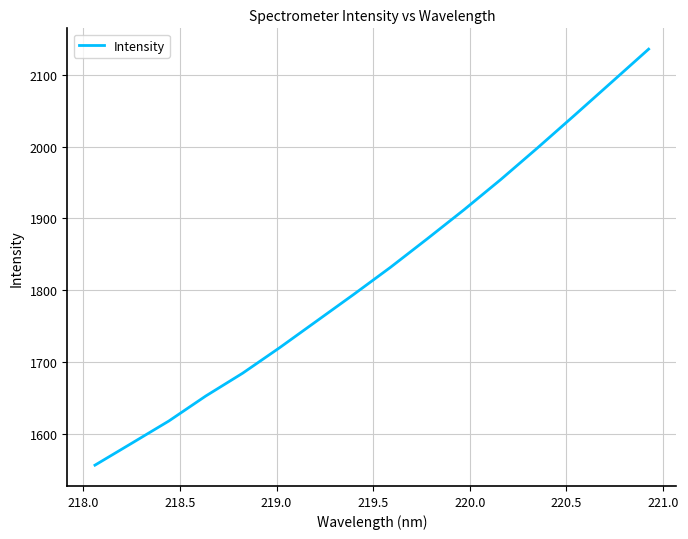

What is the greatest value displayed?

2135.4